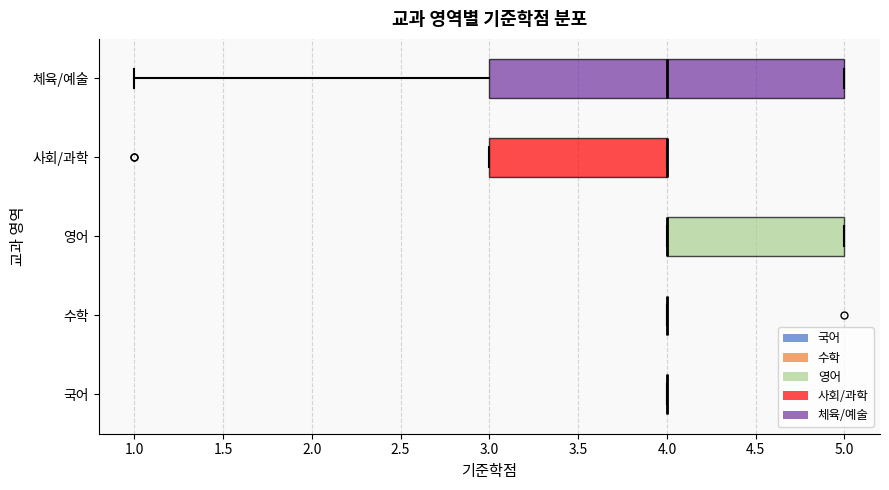

Reading bottom to top, read every box against the x-axis: the position of its median line, the range the box covers, and the ends of its whiskers. The values are not printed on the chart, so give them approximately, as read against the axis.

국어: box collapsed to a line at 4, whiskers 4 to 4
수학: box collapsed to a line at 4, whiskers 4 to 4
영어: median 4 (drawn on the box's left edge), box 4 to 5, whiskers 4 to 5
사회/과학: median 4 (drawn on the box's right edge), box 3 to 4, whiskers 3 to 4
체육/예술: median 4, box 3 to 5, whiskers 1 to 5